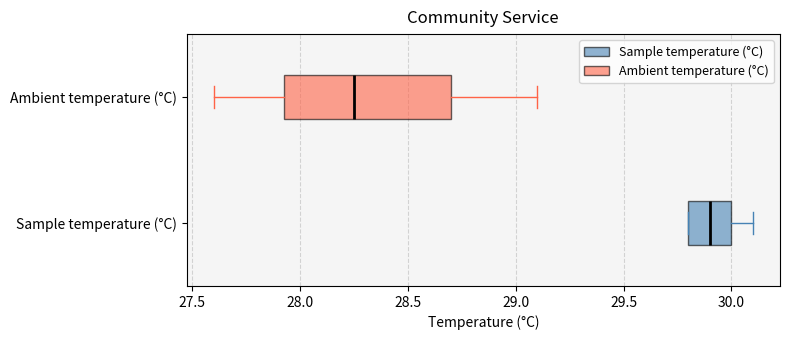

Reading bottom to top, read every box against the x-axis: the position of its median line, the range the box covers, and the ends of its whiskers. The values are not printed on the chart, so give them approximately, as read against the axis.

Sample temperature (°C): median 29.90, box 29.80 to 30.00, whiskers 29.80 to 30.10
Ambient temperature (°C): median 28.25, box 27.95 to 28.70, whiskers 27.60 to 29.10